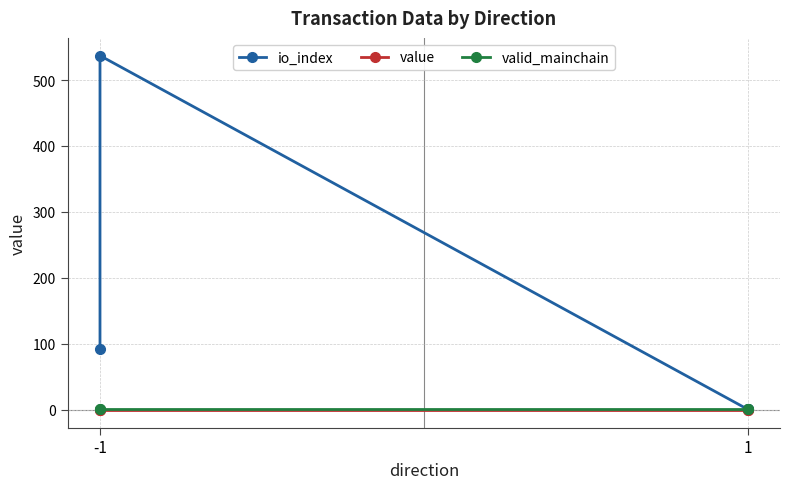

True or false: valid_mainchain has more than 2 points higher than both neighbors.

False